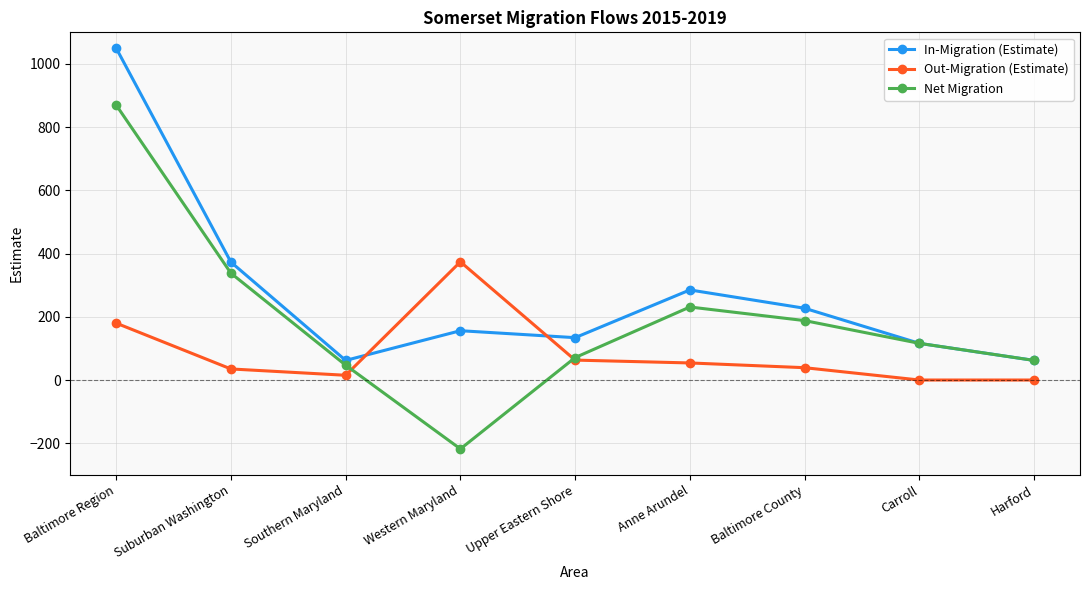

List the series in order of their overall mean, highest first.

In-Migration (Estimate), Net Migration, Out-Migration (Estimate)